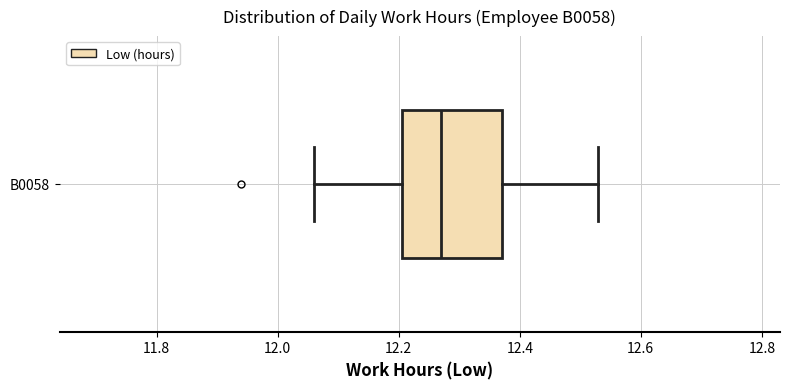

Where does the median line of the box for B0058 sit on the x-axis? The values are not printed on the chart, so give them approximately, as read against the axis.

12.28